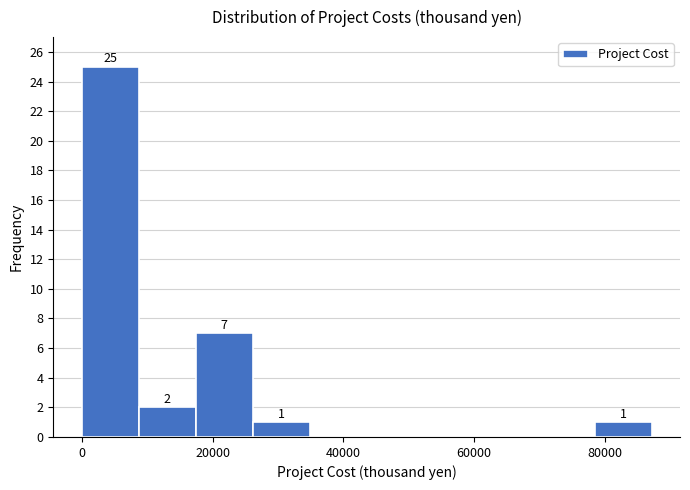

Which range on the x-axis has the tallest bar?

0 to 8000